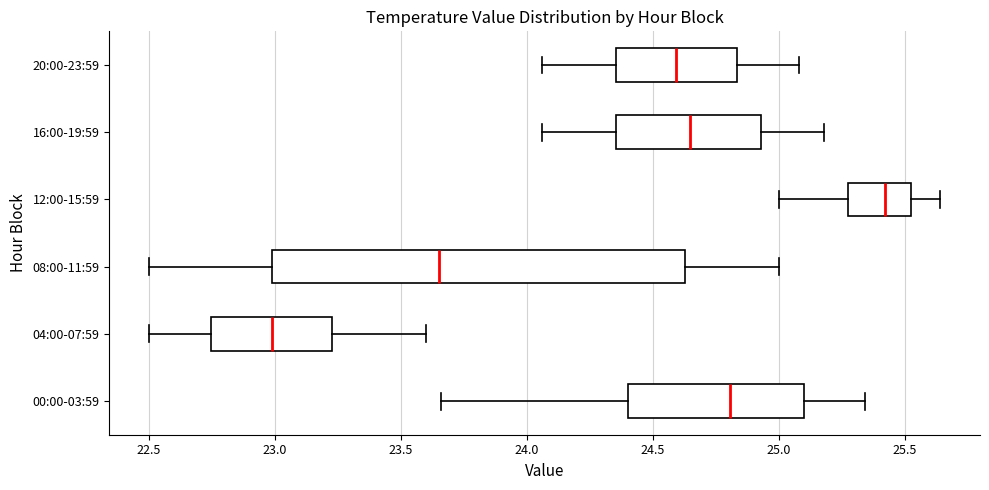

Which box has the furthest to the left median line?

04:00-07:59